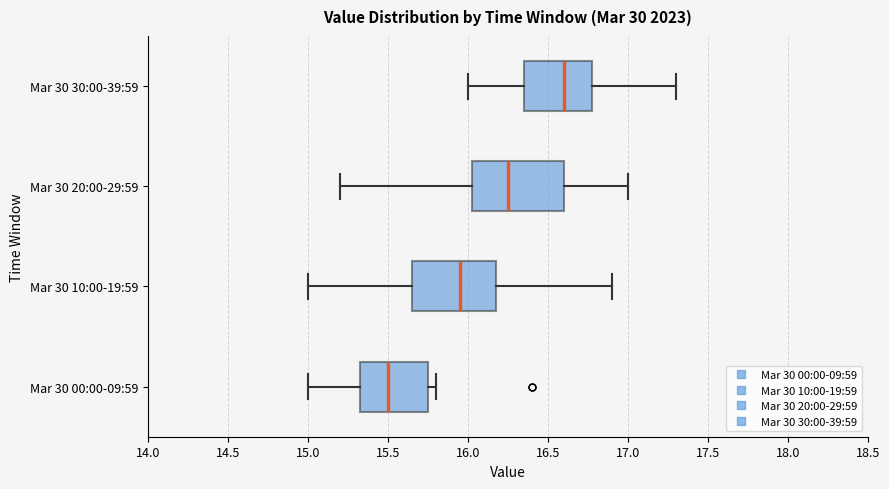

Reading bottom to top, transcribe this box plot: for each box, give where its median line is, the range the box spans, and where its two whiskers end, as read against the x-axis. The values are not printed on the chart, so give them approximately, as read against the axis.

Mar 30 00:00-09:59: median 15.50, box 15.35 to 15.75, whiskers 15.00 to 15.80
Mar 30 10:00-19:59: median 15.95, box 15.65 to 16.20, whiskers 15.00 to 16.90
Mar 30 20:00-29:59: median 16.25, box 16.05 to 16.60, whiskers 15.20 to 17.00
Mar 30 30:00-39:59: median 16.60, box 16.35 to 16.80, whiskers 16.00 to 17.30